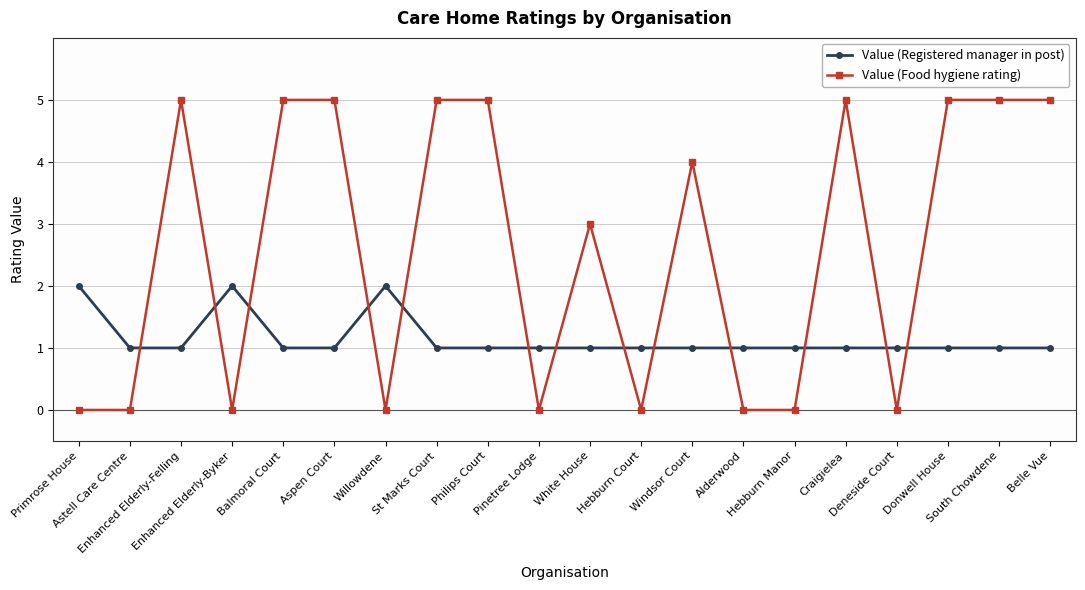

What is the value of the Value (Registered manager in post) point at the 6th from the left?

1